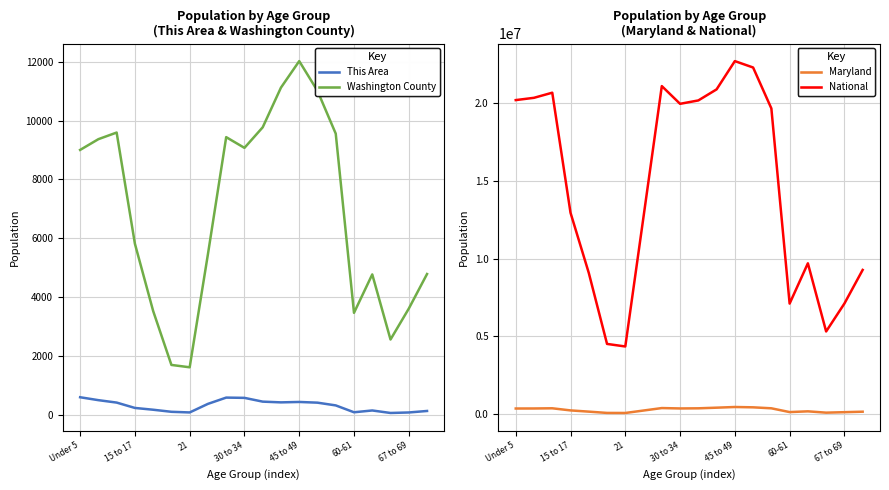

What is the sum of the National values at 15 to 17 and 17?

25668559